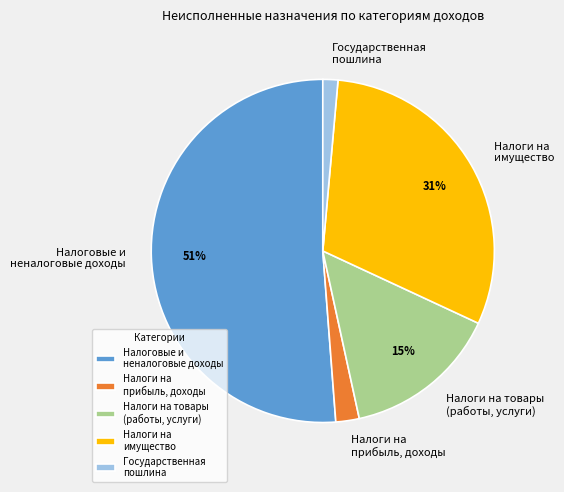

How many slices are in this pie chart?

5